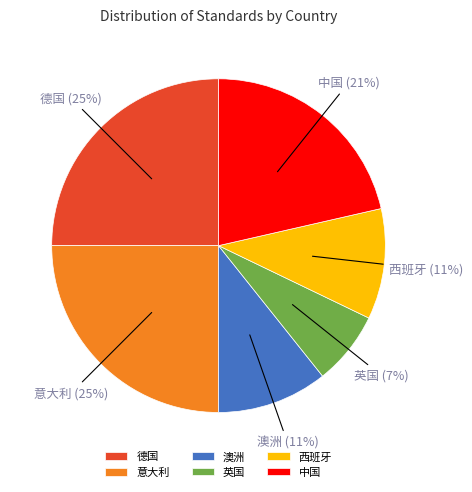

Which has a higher value, 澳洲 or 英国?

澳洲